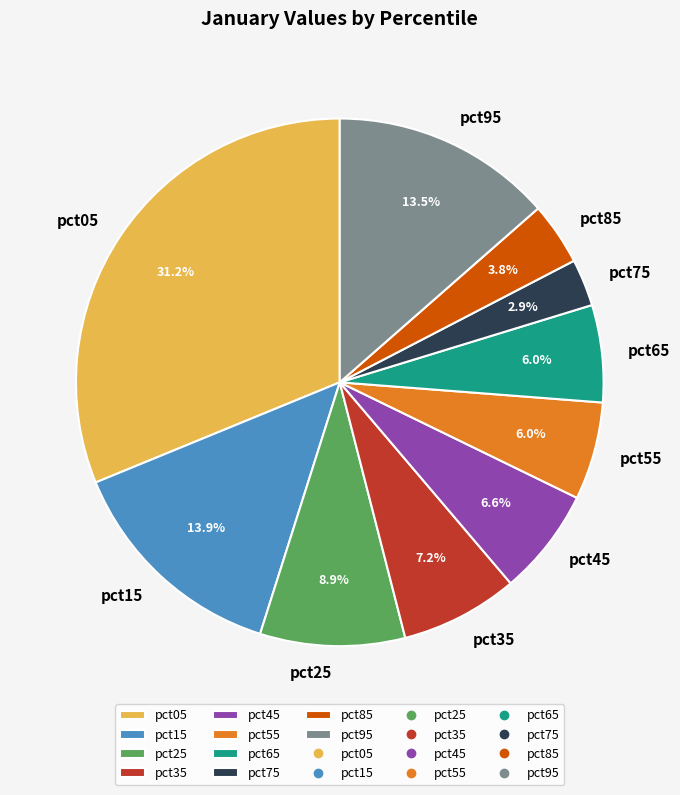

To the nearest percent, what percentage of the pie is pct85?

4%